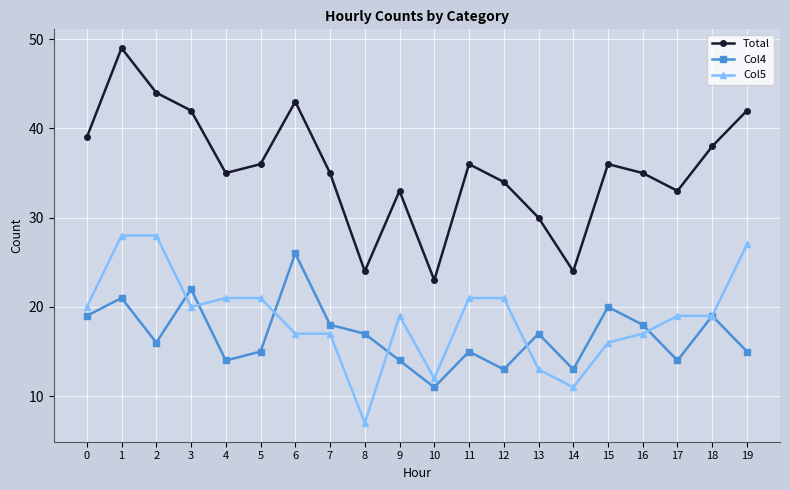

List the series in order of their peak value, lowest first.

Col4, Col5, Total